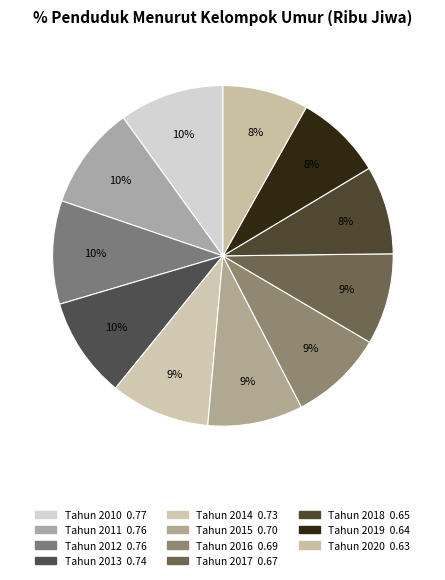

What percentage is the Tahun 2012 slice, to the nearest percent?

10%